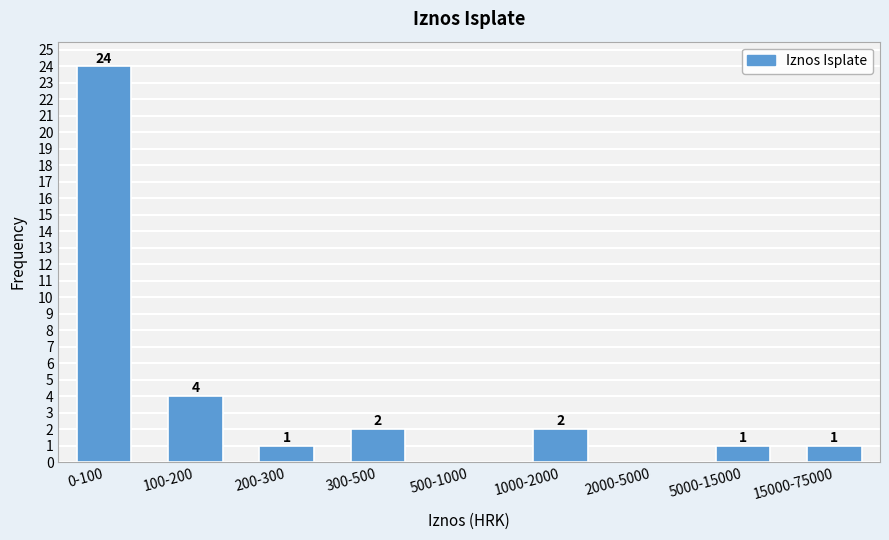

Reading left to right, list all the values displayed in this chart.

0-100=24	100-200=4	200-300=1	300-500=2	500-1000=0	1000-2000=2	2000-5000=0	5000-15000=1	15000-75000=1